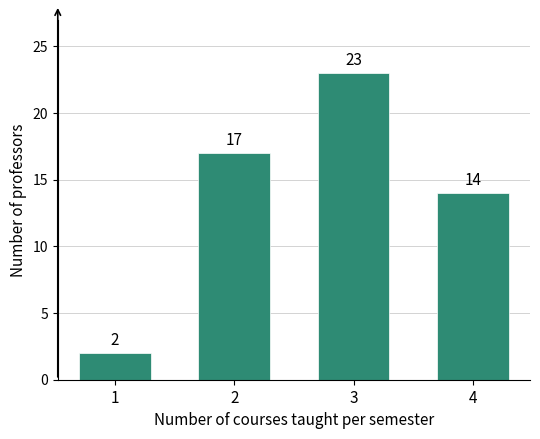

Reading right to left, transcribe all the data shown in this chart.

14	23	17	2